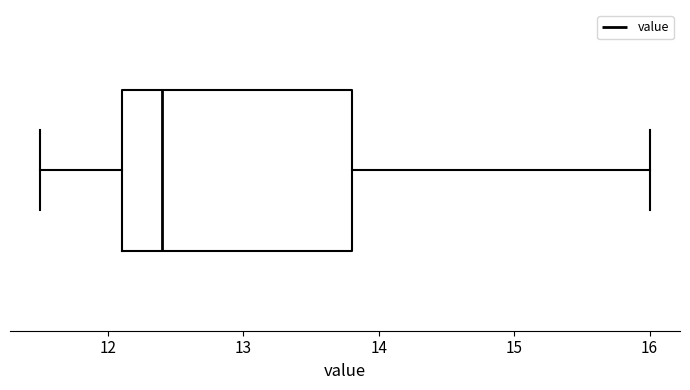

Where is the left edge of the box on the x-axis? The values are not printed on the chart, so give them approximately, as read against the axis.

12.1